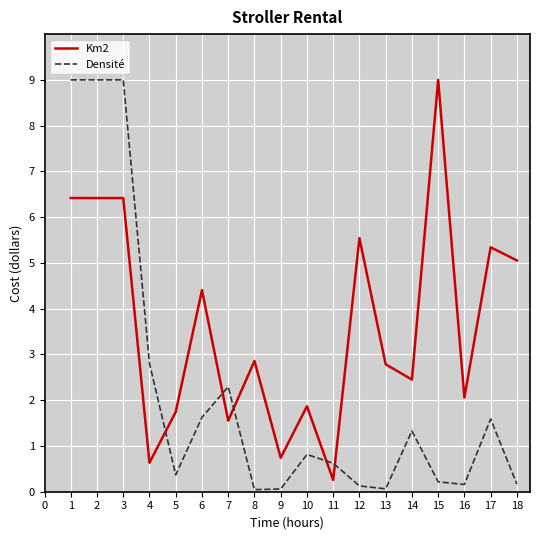

Rank the series by their average value, from lowest to highest.

Densité, Km2